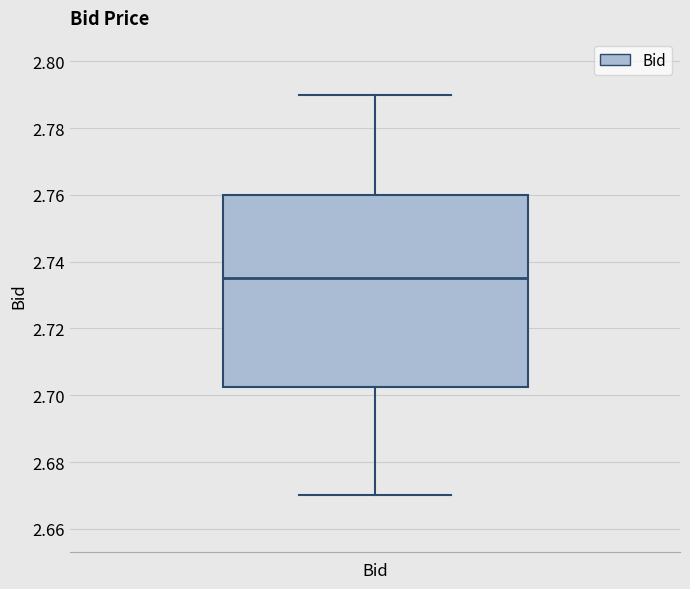

Where does the lower whisker of the box for Bid end on the y-axis? The values are not printed on the chart, so give them approximately, as read against the axis.

2.670